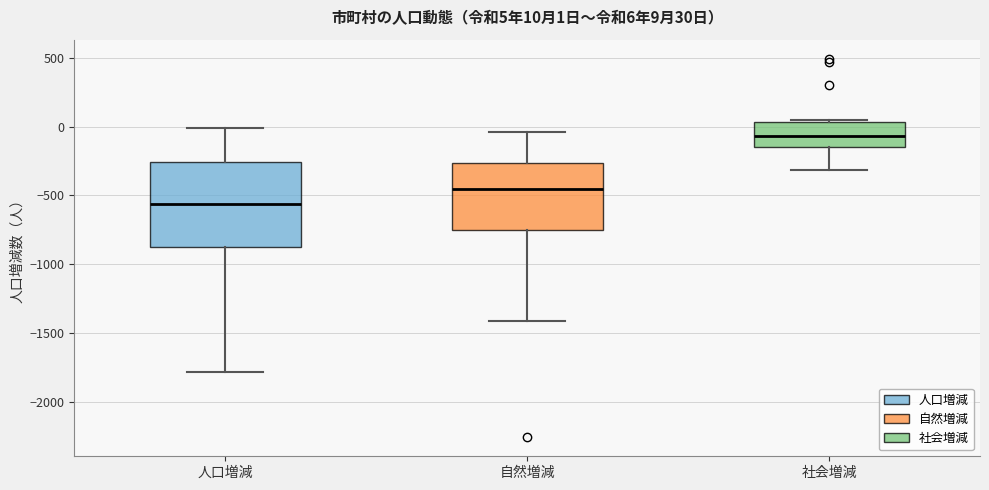

Which box is the tallest, from its lower edge to its upper edge?

人口増減